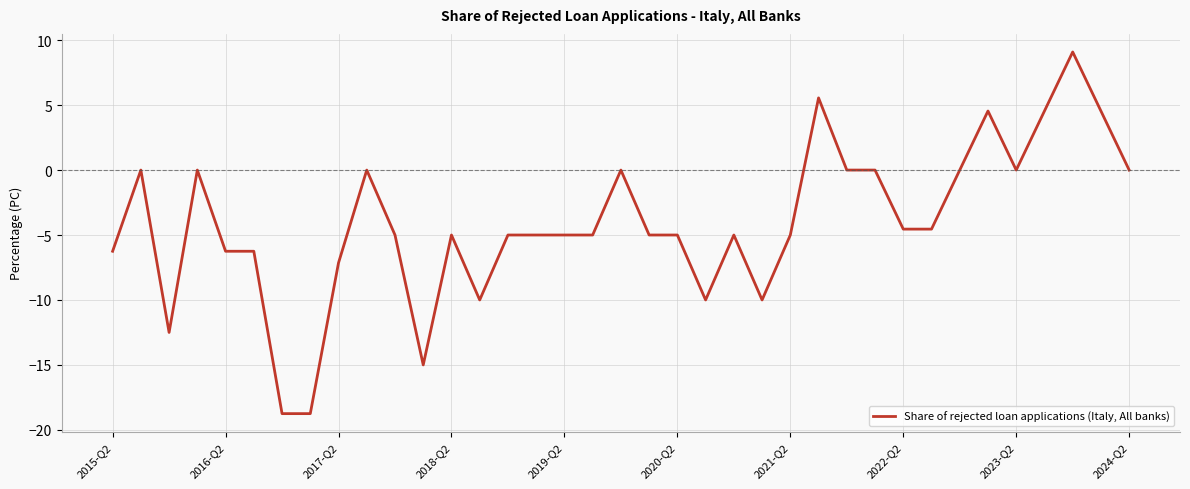

What is the maximum value shown in the chart?

9.1